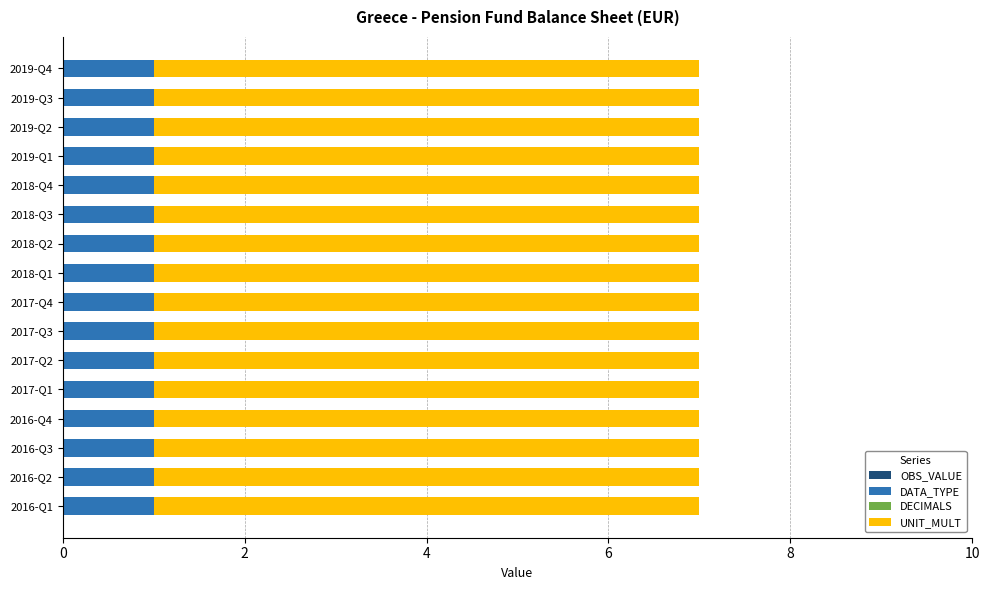

The value of DATA_TYPE at 2016-Q4 is 0. True or false?

False